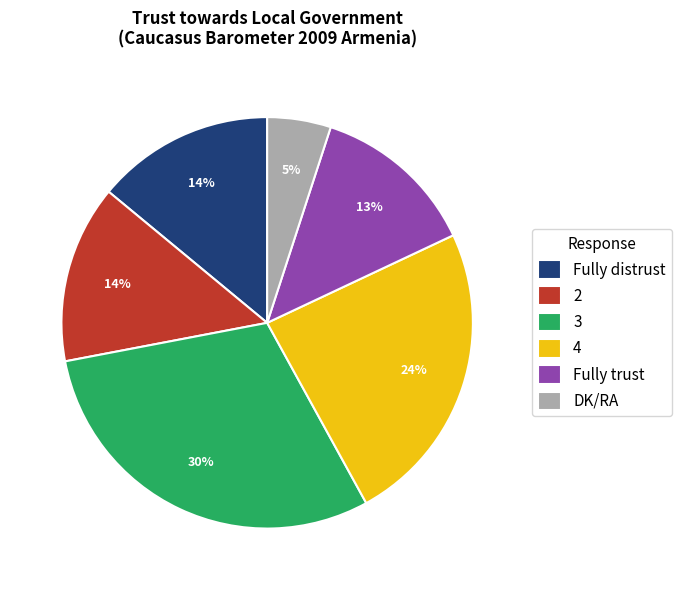

How many segments does this pie chart have?

6